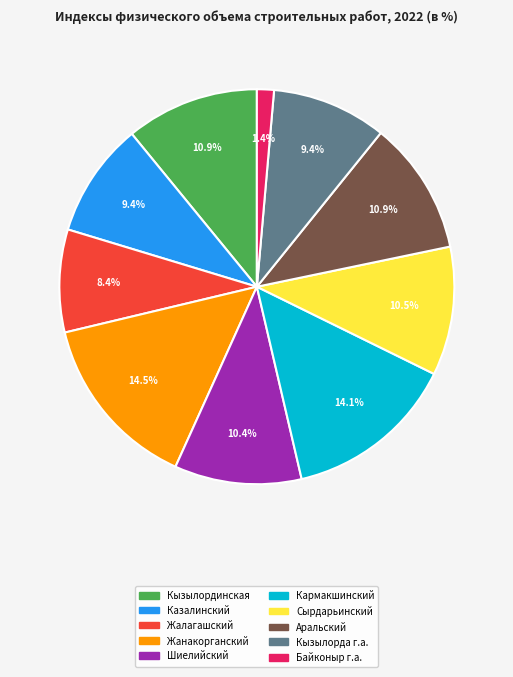

What is the ratio of the value at Сырдарьинский to the value at Шиелийский?

1.0